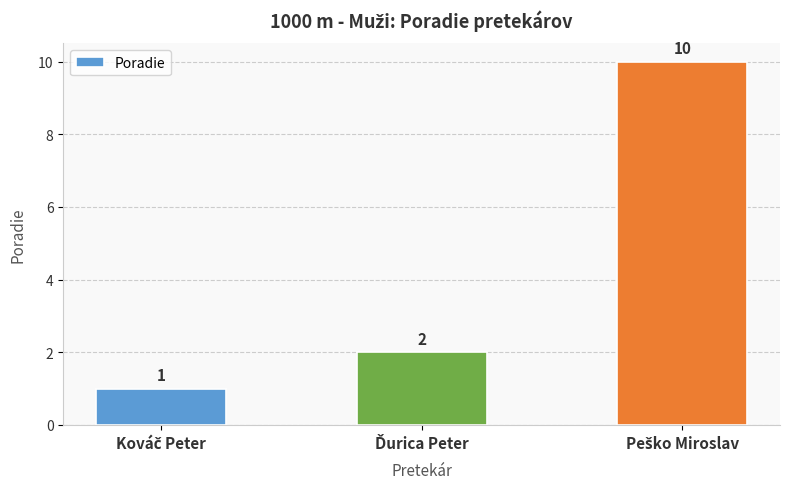

What is the average value?

4